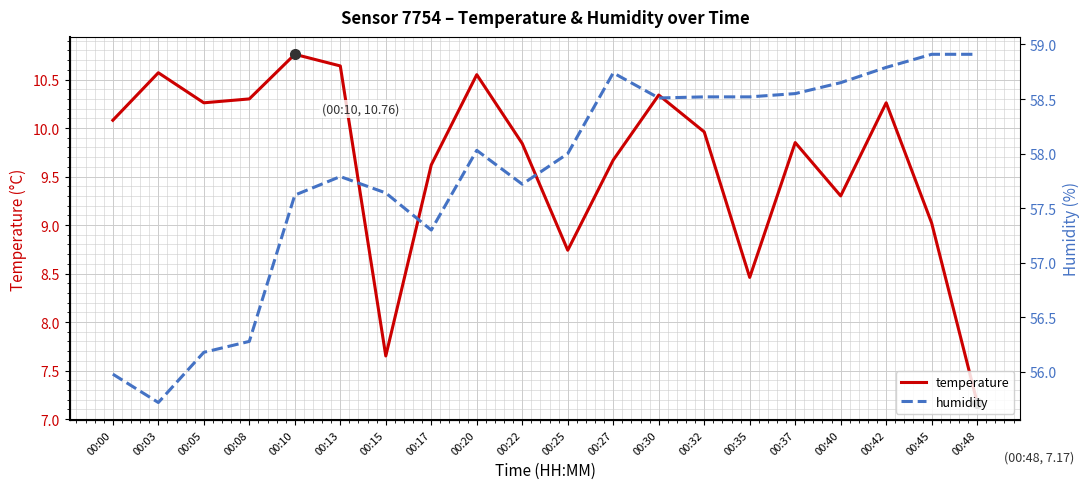

Is it true that humidity equals 58.5 at 00:30?

True